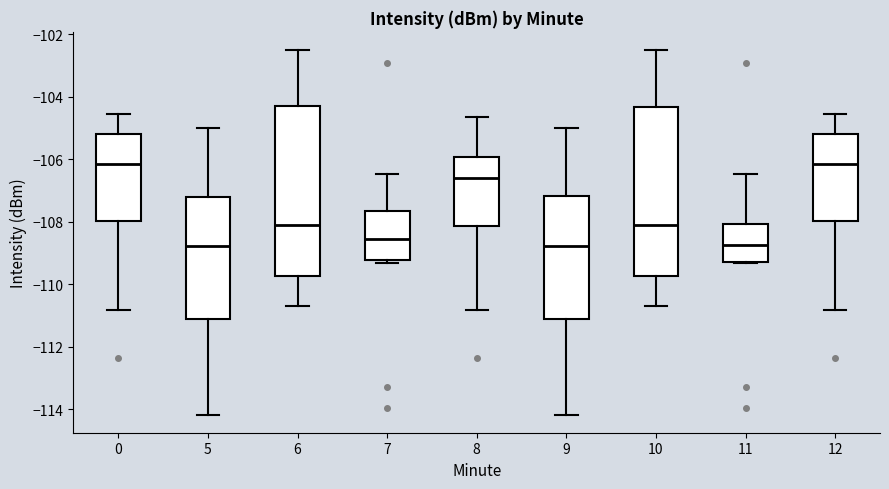

Reading left to right, transcribe this box plot: for each box, give where its median line is, the range the box spans, and where its two whiskers end, as read against the y-axis. The values are not printed on the chart, so give them approximately, as read against the axis.

0: median -106.2, box -108.0 to -105.2, whiskers -110.8 to -104.6
5: median -108.8, box -111.2 to -107.2, whiskers -114.2 to -105.0
6: median -108.0, box -109.8 to -104.4, whiskers -110.8 to -102.6
7: median -108.6, box -109.2 to -107.6, whiskers -109.4 to -106.4
8: median -106.6, box -108.2 to -106.0, whiskers -110.8 to -104.6
9: median -108.8, box -111.2 to -107.2, whiskers -114.2 to -105.0
10: median -108.0, box -109.8 to -104.4, whiskers -110.8 to -102.6
11: median -108.8, box -109.2 to -108.0, whiskers -109.4 to -106.4
12: median -106.2, box -108.0 to -105.2, whiskers -110.8 to -104.6